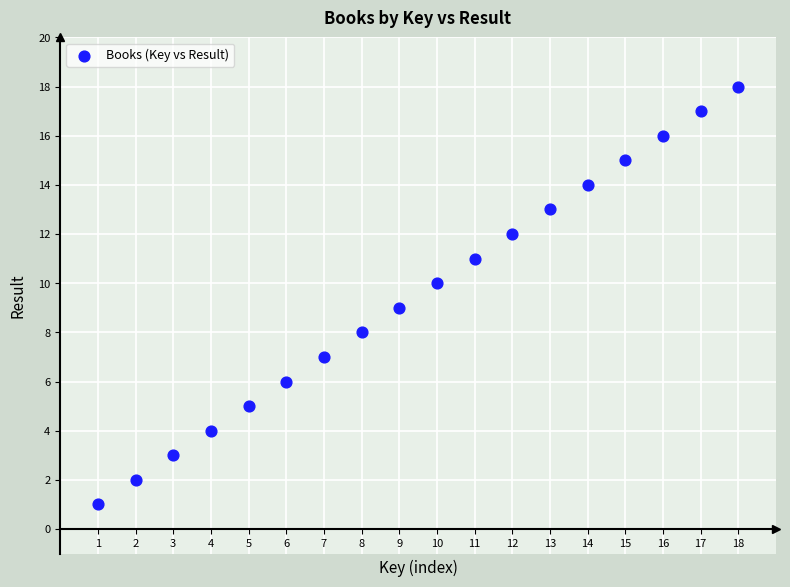

What is the range of X values (max minus min)?

17